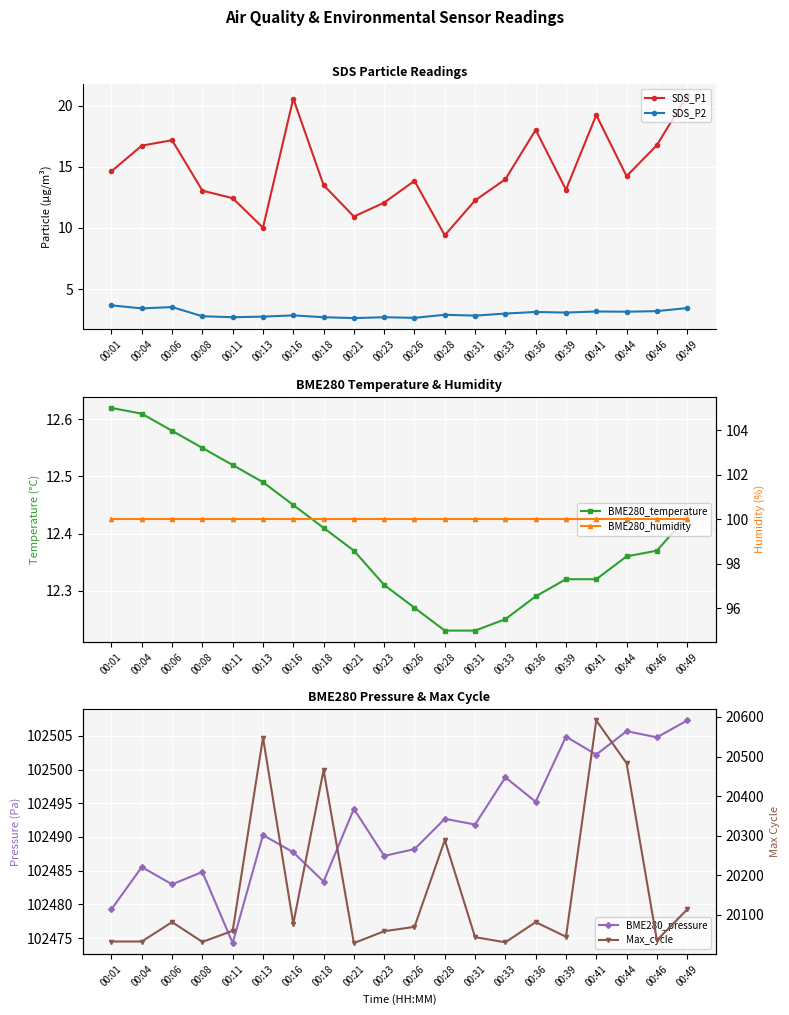

What is the difference between the highest and lowest values at 00:11?

102471.6